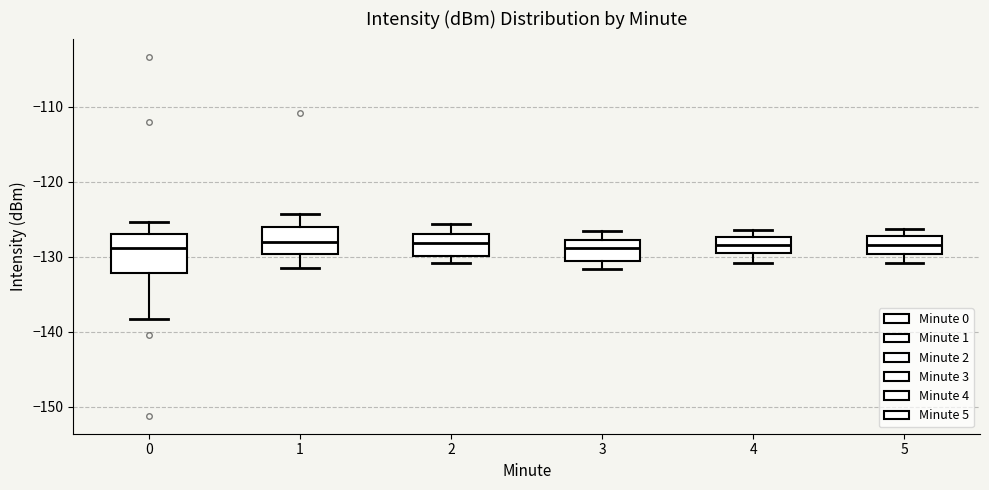

Reading left to right, transcribe this box plot: for each box, give where its median line is, the range the box spans, and where its two whiskers end, as read against the y-axis. The values are not printed on the chart, so give them approximately, as read against the axis.

0: median -129, box -132 to -127, whiskers -138 to -125
1: median -128, box -130 to -126, whiskers -131 to -124
2: median -128, box -130 to -127, whiskers -131 to -126
3: median -129, box -131 to -128, whiskers -132 to -127
4: median -128, box -129 to -127, whiskers -131 to -126
5: median -128, box -130 to -127, whiskers -131 to -126